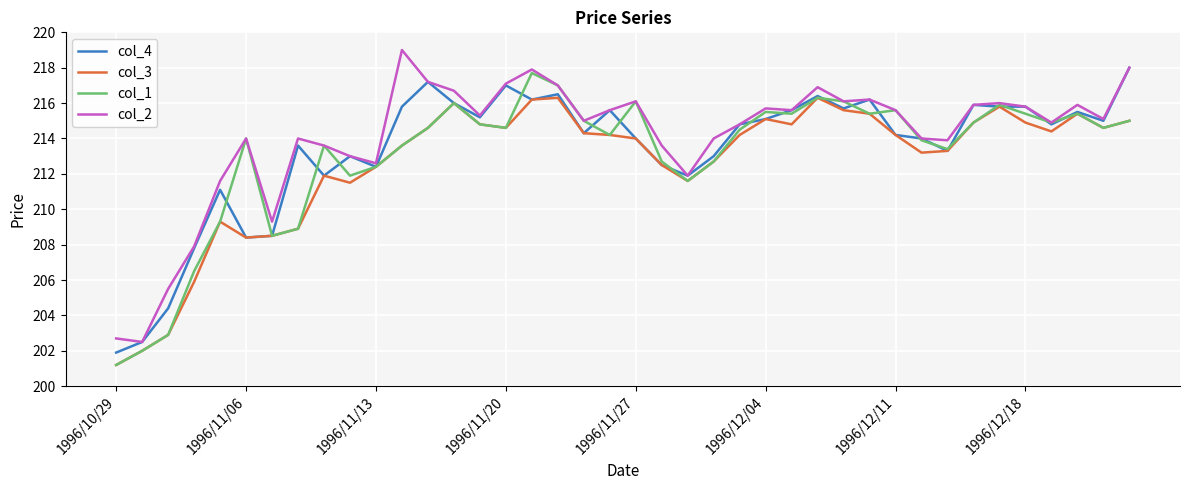

Reading left to right, transcribe all the data shown in this chart.

col_4: 201.9	202.5	204.4	207.8	211.1	208.4	208.5	213.6	211.9	213.0	212.4	215.8	217.2	216.0	215.2	217.0	216.2	216.5	214.3	215.6	214.0	212.5	211.9	213.0	214.8	215.1	215.6	216.4	215.7	216.2	214.2	214.0	213.3	215.9	215.8	215.8	214.8	215.5	215.0	218.0
col_3: 201.2	202.0	202.9	205.9	209.3	208.4	208.5	208.9	211.9	211.5	212.4	213.6	214.6	216.0	214.8	214.6	216.2	216.3	214.3	214.2	214.0	212.5	211.6	212.7	214.2	215.1	214.8	216.3	215.6	215.4	214.2	213.2	213.3	214.9	215.8	214.9	214.4	215.4	214.6	215.0
col_1: 201.2	202.0	202.9	206.5	209.3	214.0	208.5	208.9	213.6	211.9	212.4	213.6	214.6	216.0	214.8	214.6	217.7	217.0	215.0	214.2	216.1	212.7	211.6	212.7	214.5	215.5	215.4	216.3	216.1	215.4	215.6	213.9	213.4	214.9	215.9	215.4	214.9	215.4	214.6	215.0
col_2: 202.7	202.5	205.5	207.9	211.6	214.0	209.3	214.0	213.6	213.0	212.6	219.0	217.2	216.7	215.3	217.1	217.9	217.0	215.0	215.6	216.1	213.6	211.9	214.0	214.8	215.7	215.6	216.9	216.1	216.2	215.6	214.0	213.9	215.9	216.0	215.8	214.9	215.9	215.1	218.0